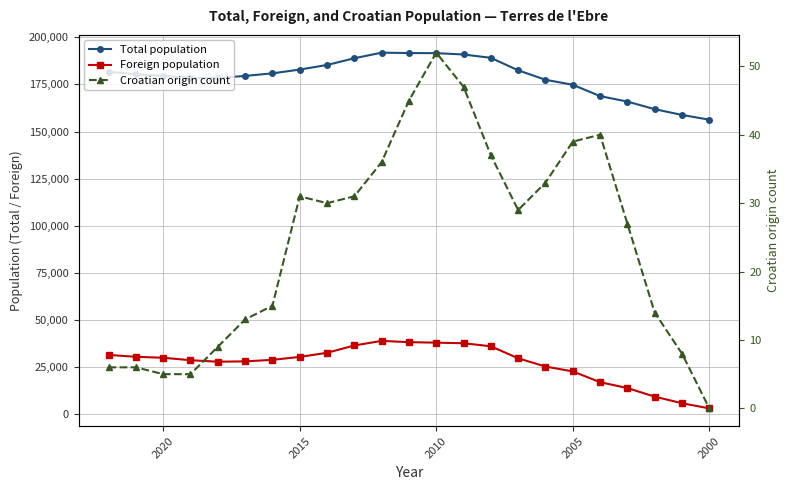

Rank the series at 2015 from lowest to highest value.

Croatian origin count, Foreign population, Total population